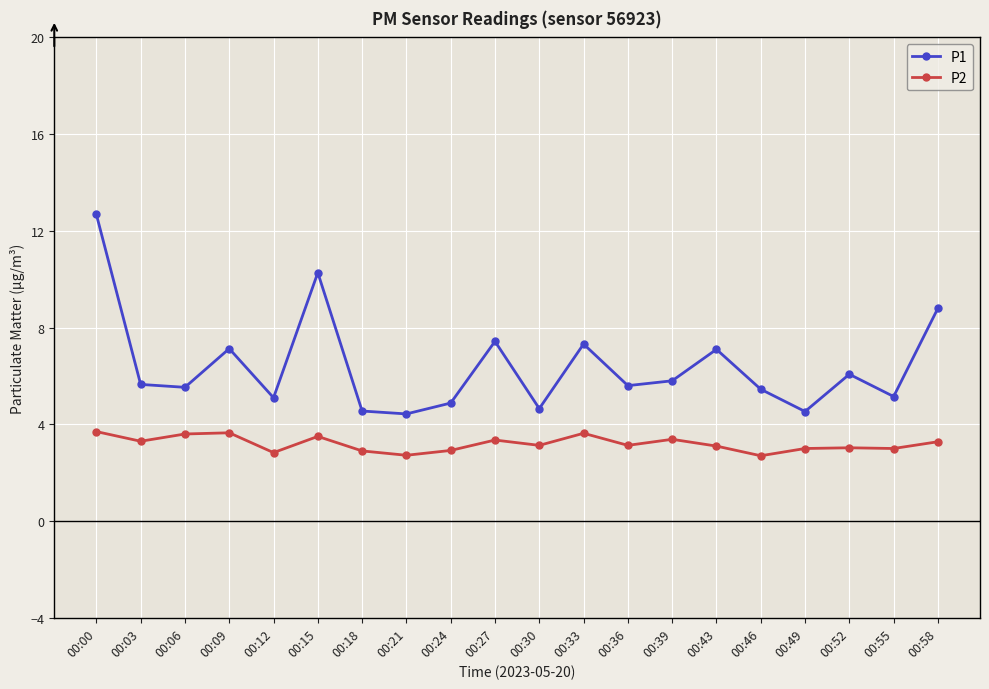

At how many categories does at least one series exceed 7?

7